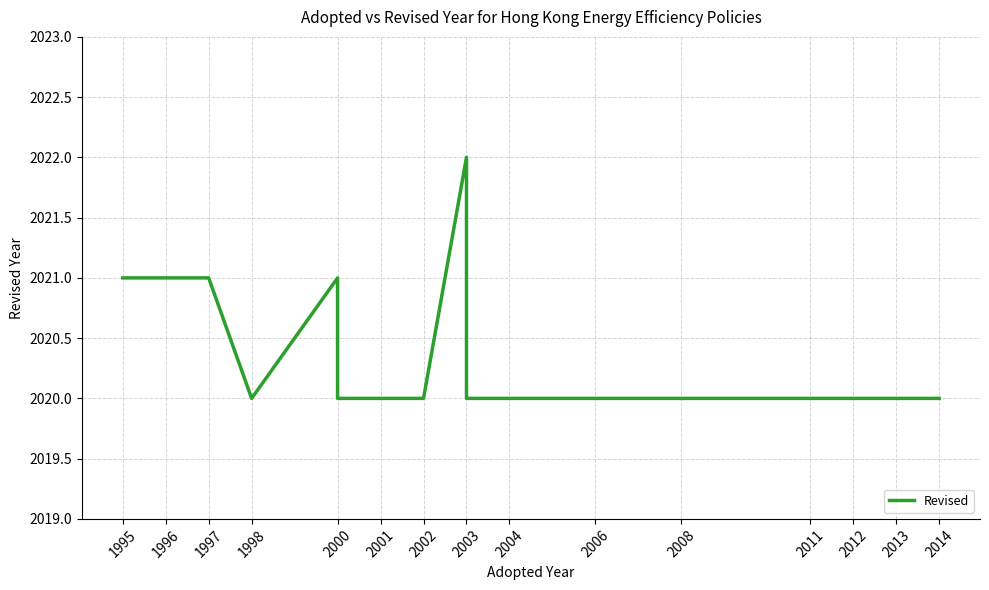

Where is the first local minimum?

1998